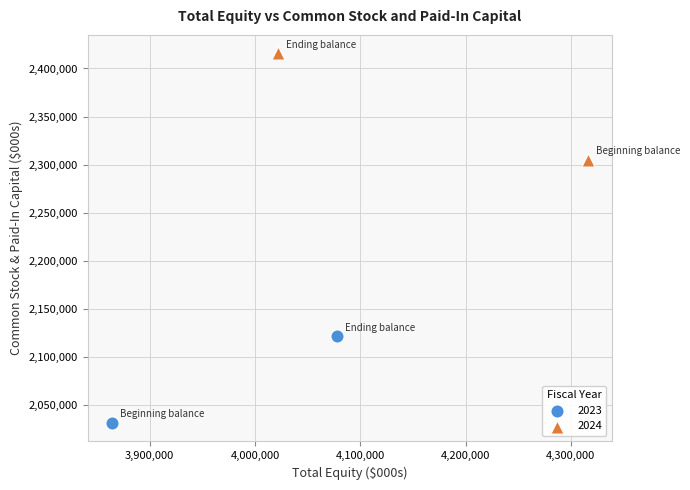

Which series reaches the minimum Y coordinate?

2023